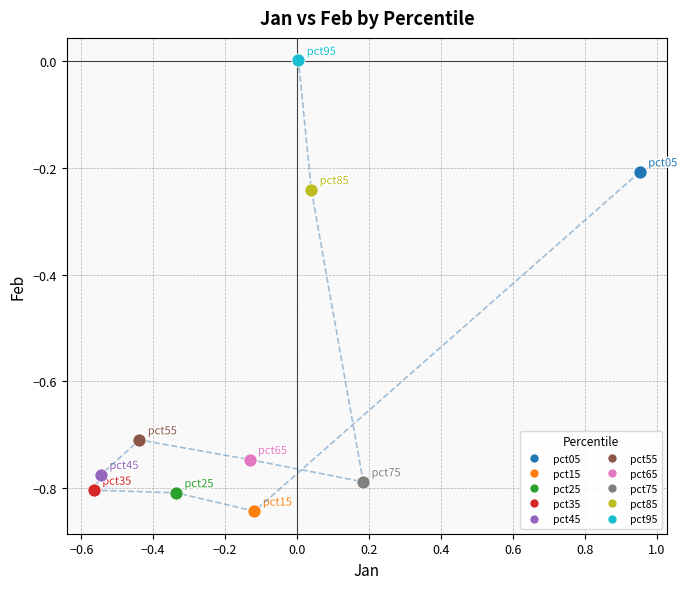

What are all the series names shown in the legend?

pct05, pct15, pct25, pct35, pct45, pct55, pct65, pct75, pct85, pct95